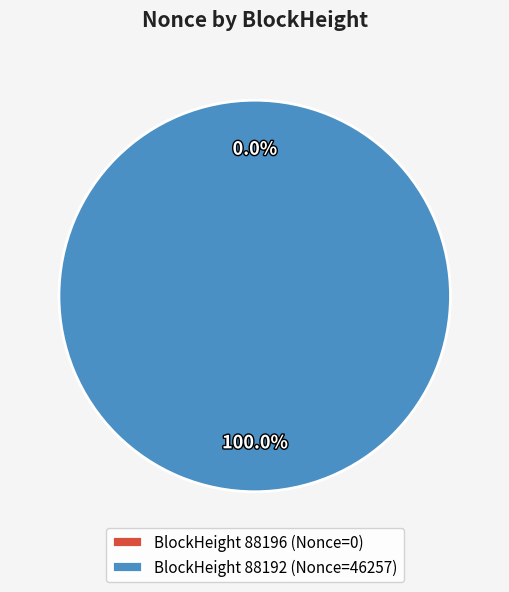

Combined, what portion of the pie is 88192 and 88196?

100.0%